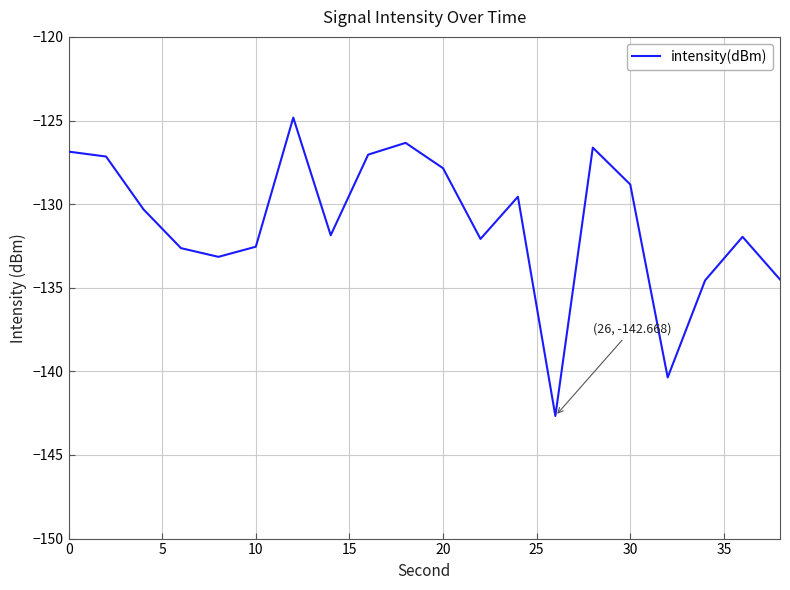

What is the greatest value displayed?

-124.8